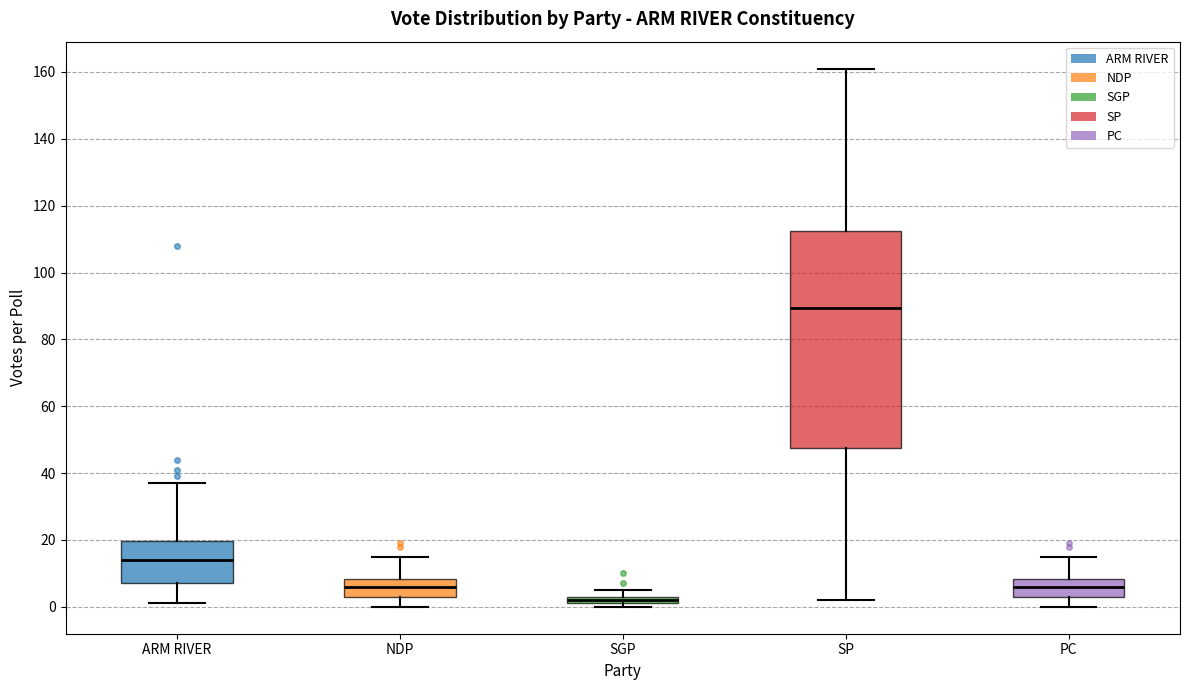

Where is the upper edge of the box for SGP on the y-axis? The values are not printed on the chart, so give them approximately, as read against the axis.

4